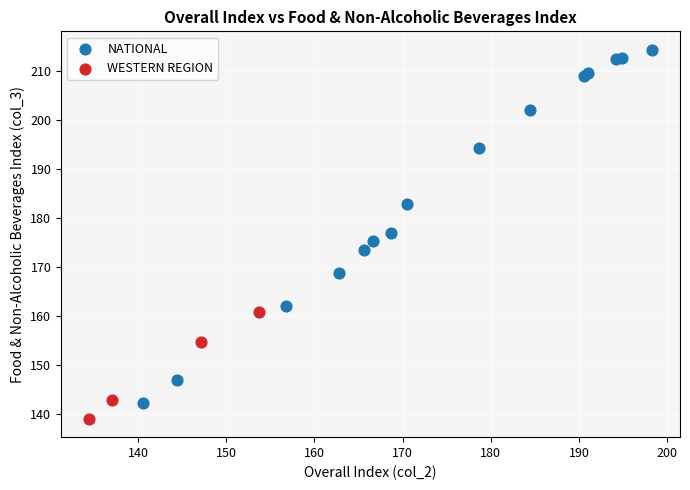

Which series has the widest spread of Y values?

NATIONAL